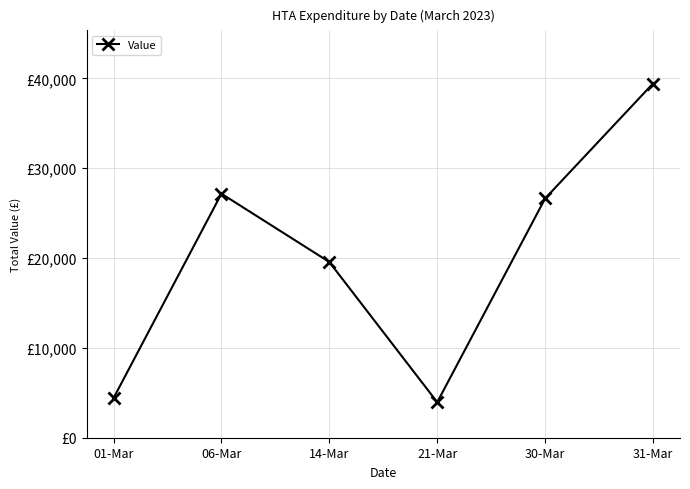

Is this an area chart (filled region under the line)?

No